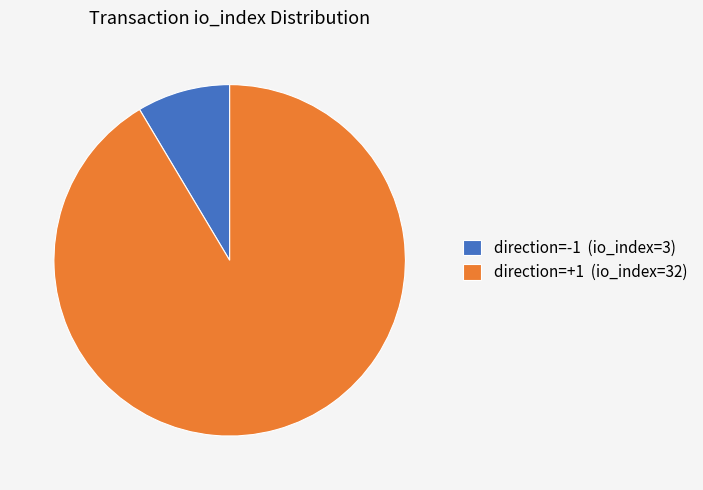

Do direction=-1 (io_index=3) and direction=+1 (io_index=32) together represent more than half of the pie?

Yes